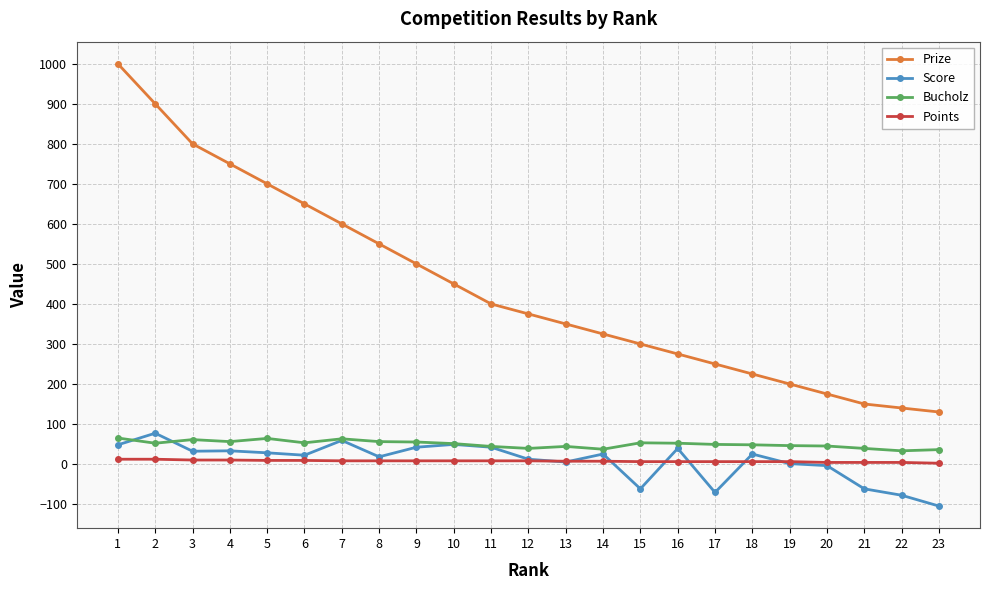

True or false: Prize has more than 1 points higher than both neighbors.

False